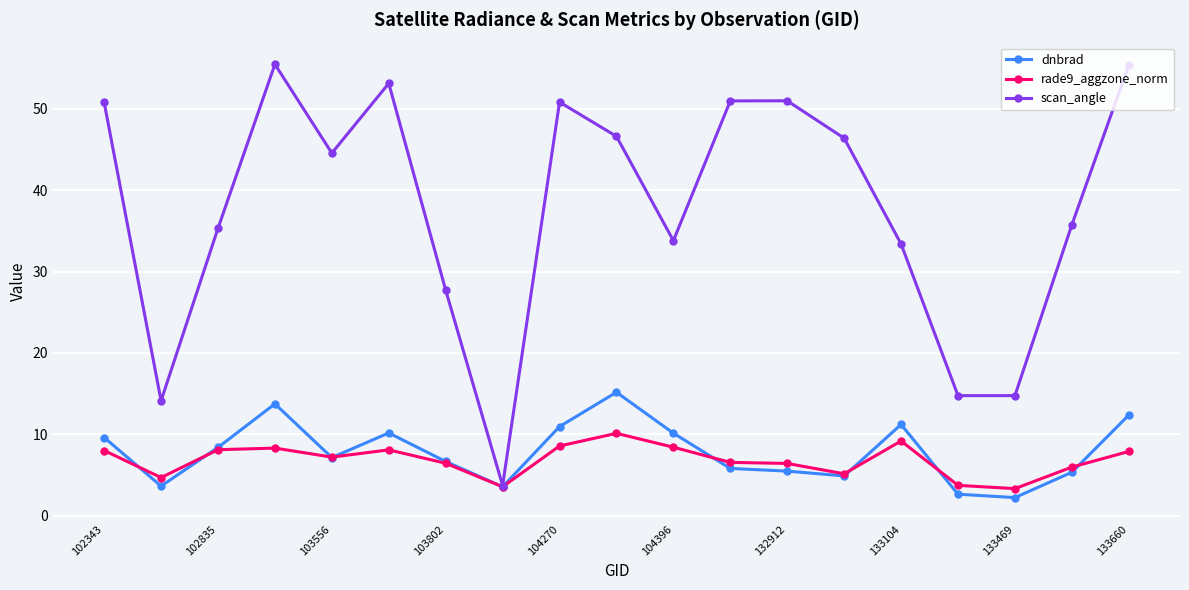

How many interior local valleys does the scan_angle series have?

5